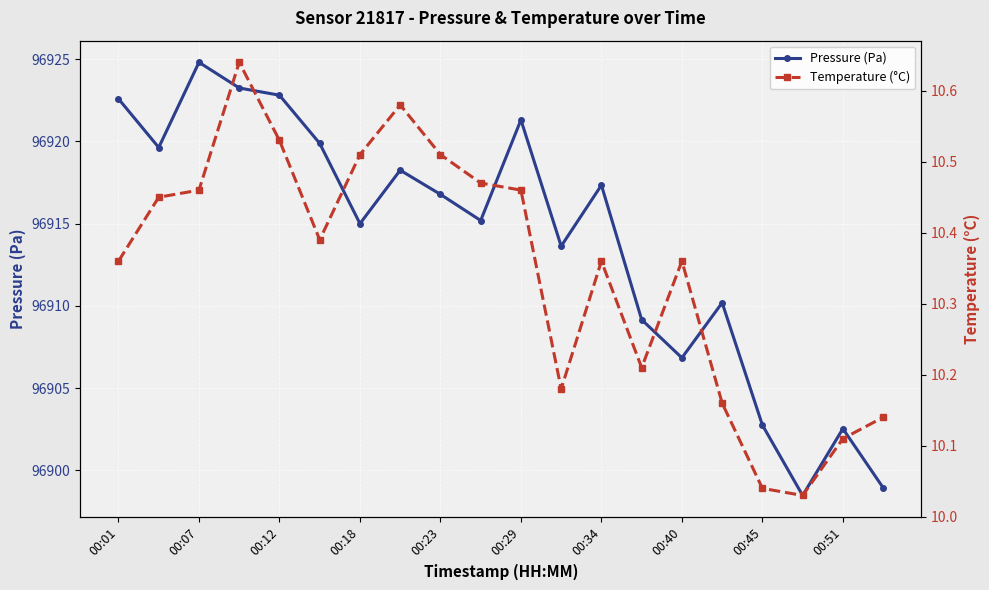

At which label does Pressure (Pa) first exceed 96916?

00:01